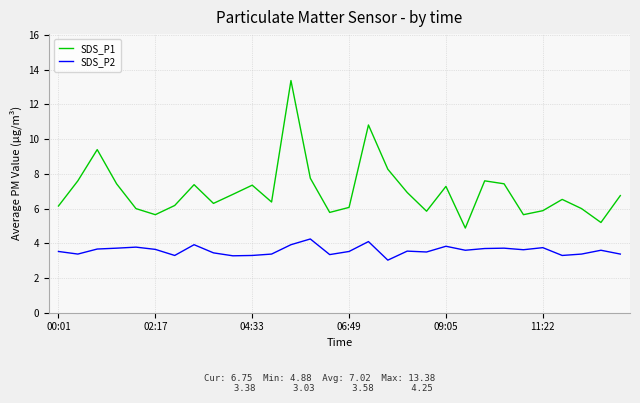

True or false: SDS_P1 and SDS_P2 intersect in this chart.

False